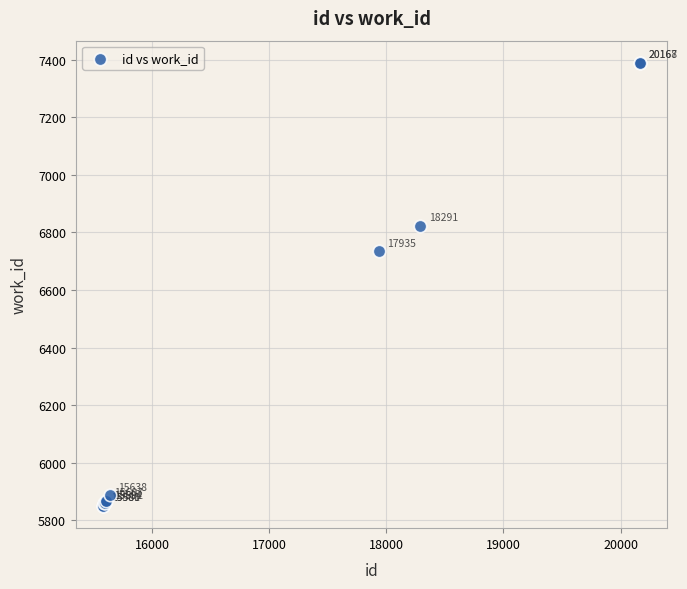

What Y value in the scatter plot is closest to 6619?

6734